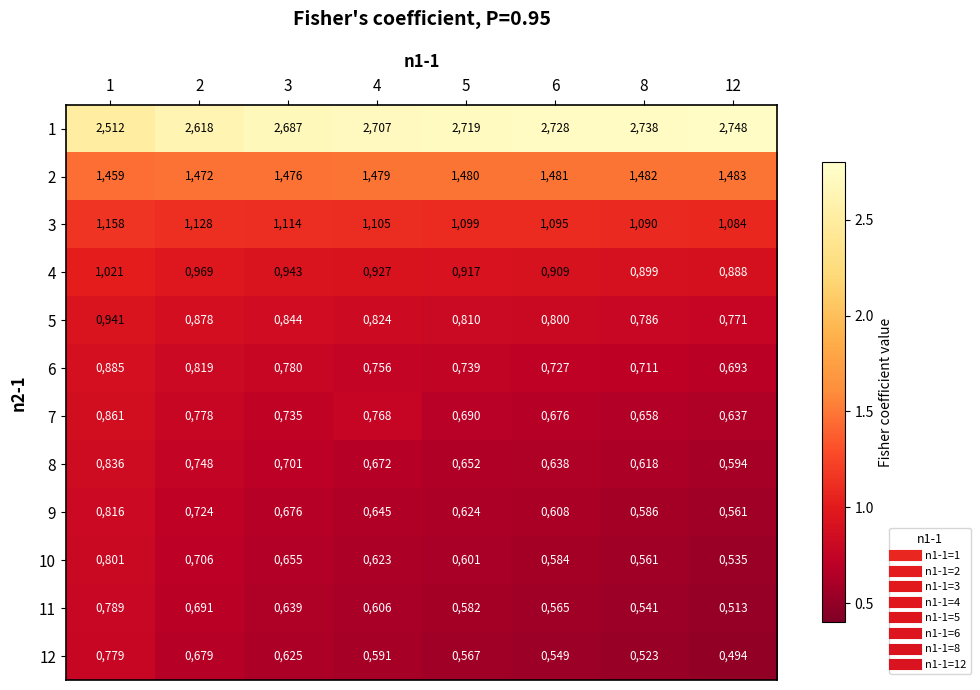

The value of 8 at 1 is 836. True or false?

True